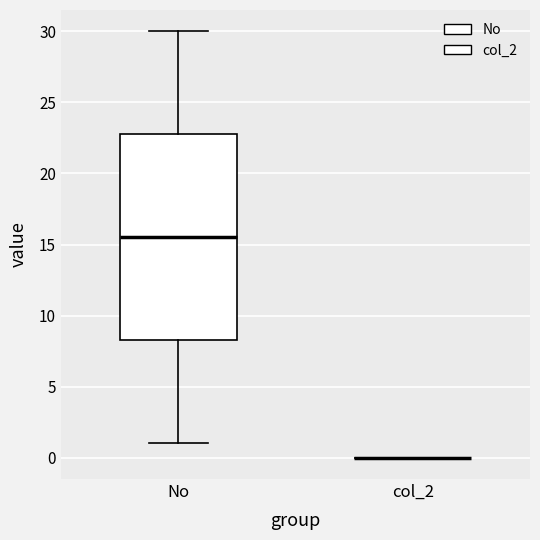

Reading left to right, read every box against the y-axis: the position of its median line, the range the box covers, and the ends of its whiskers. The values are not printed on the chart, so give them approximately, as read against the axis.

No: median 15.5, box 8.5 to 23.0, whiskers 1.0 to 30.0
col_2: box collapsed to a line at 0.0, whiskers 0.0 to 0.0